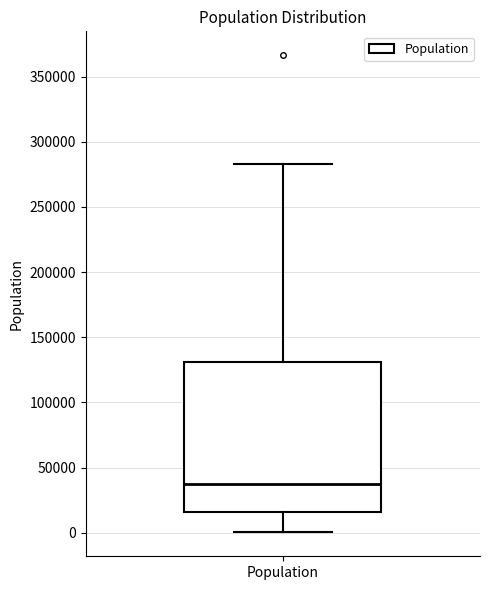

Transcribe this box plot: give where the median line is, the range the box spans, and where the two whiskers end, as read against the y-axis. The values are not printed on the chart, so give them approximately, as read against the axis.

median 35000, box 15000 to 130000, whiskers 0 to 285000